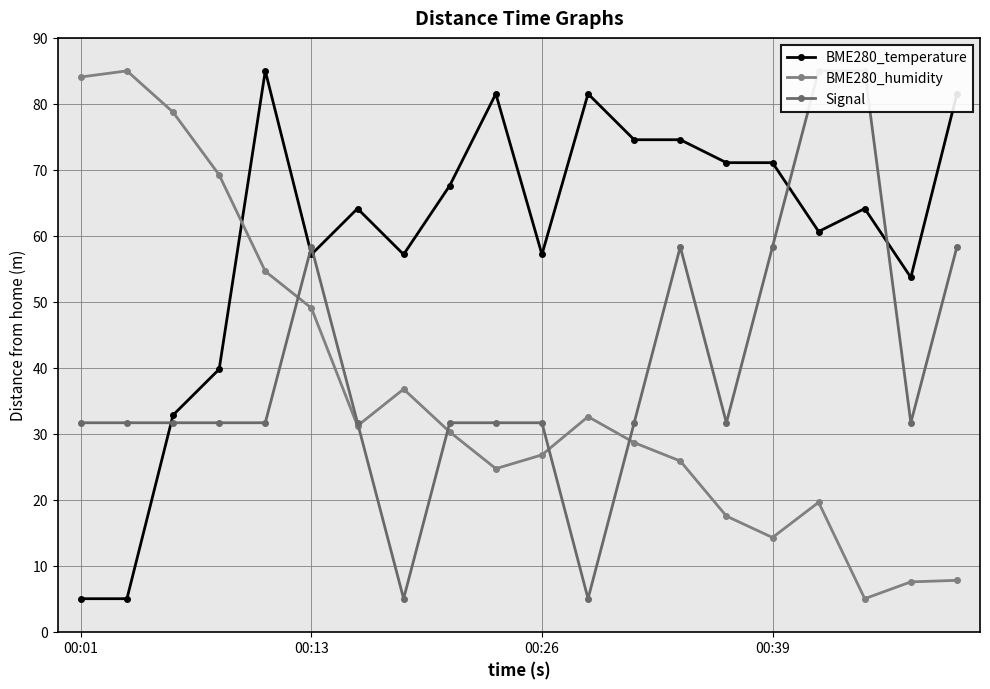

What is the minimum value for BME280_humidity?

5.0